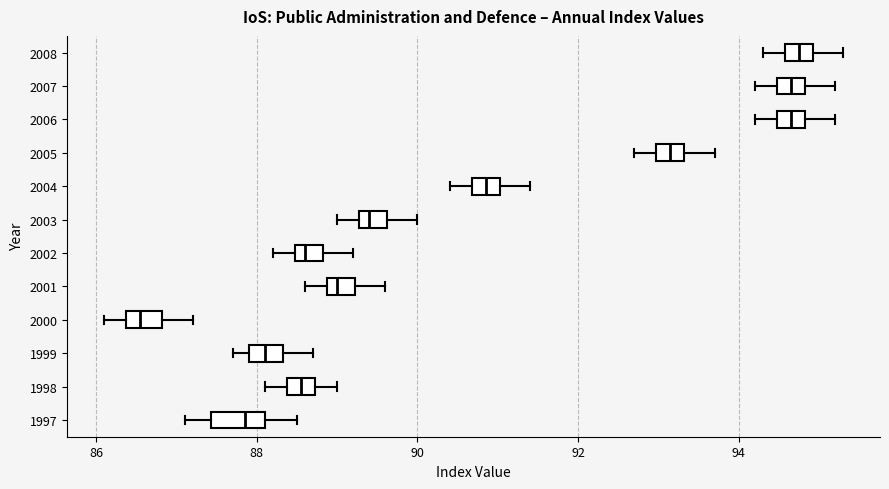

Where does the left whisker of the box at y = 2008 end on the x-axis? The values are not printed on the chart, so give them approximately, as read against the axis.

94.4